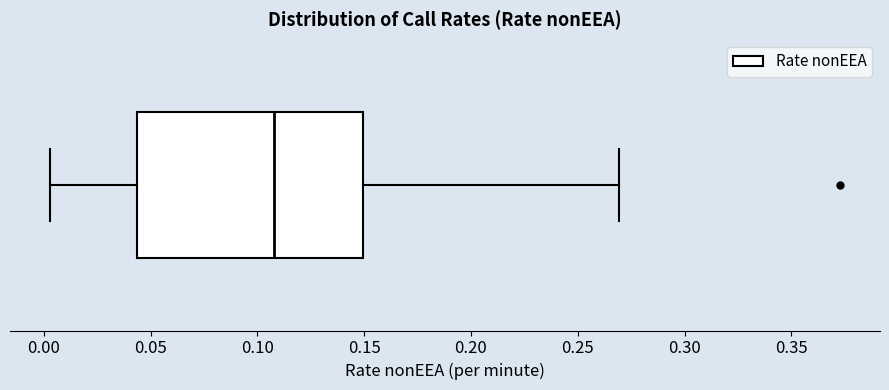

Transcribe this box plot: give where the median line is, the range the box spans, and where the two whiskers end, as read against the x-axis. The values are not printed on the chart, so give them approximately, as read against the axis.

median 0.110, box 0.045 to 0.150, whiskers 0.005 to 0.270